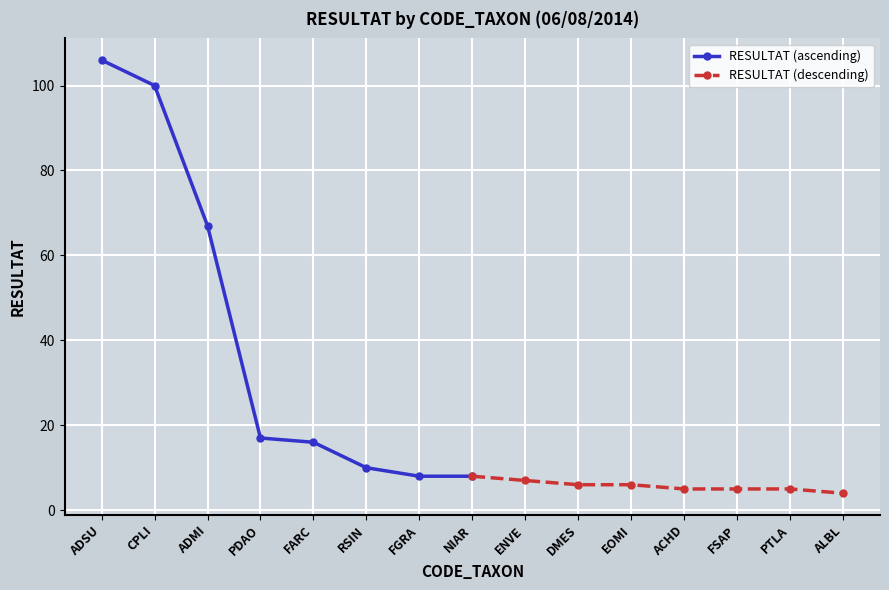

Reading left to right, what are all the values shown in this chart?

RESULTAT (ascending): 106	100	67	17	16	10	8	8
RESULTAT (descending): 8	7	6	6	5	5	5	4